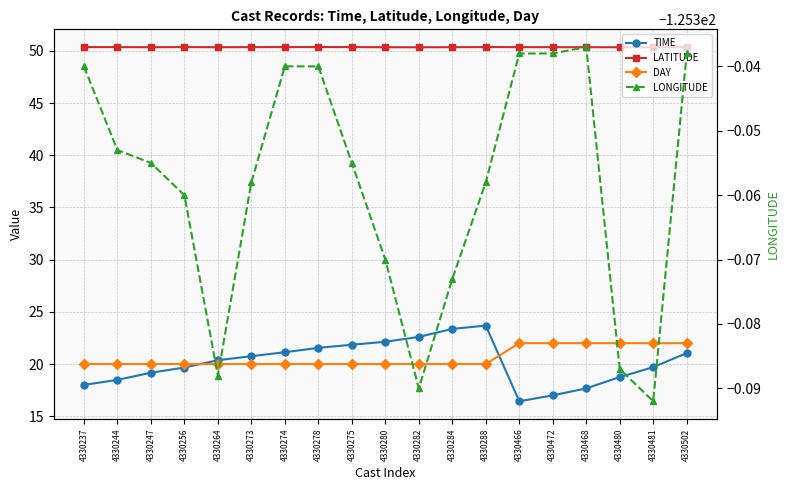

At how many categories does at least one series exceed -80?

19